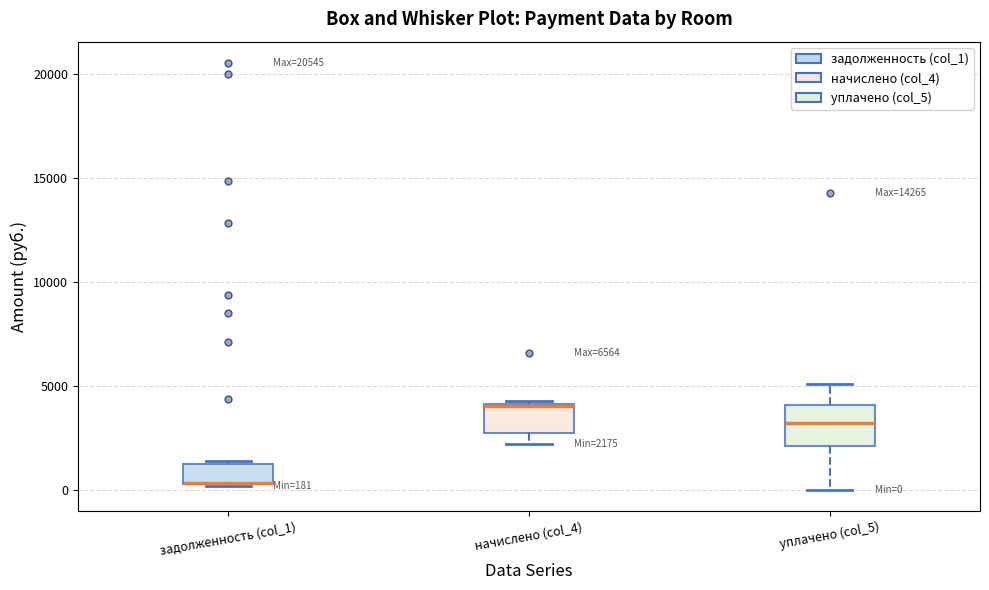

Which box is the tallest, from its lower edge to its upper edge?

уплачено (col_5)